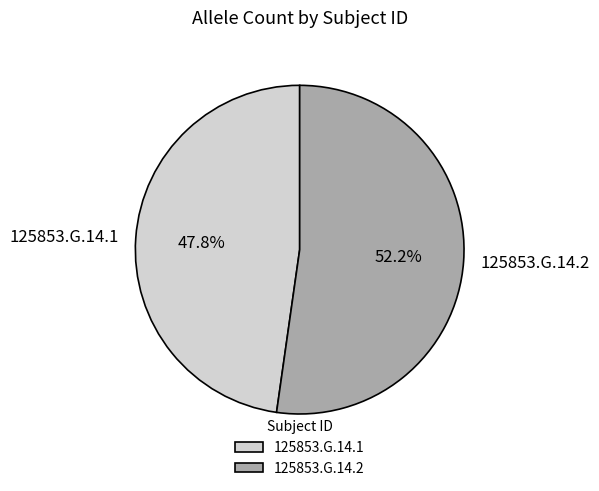

How many segments does this pie chart have?

2